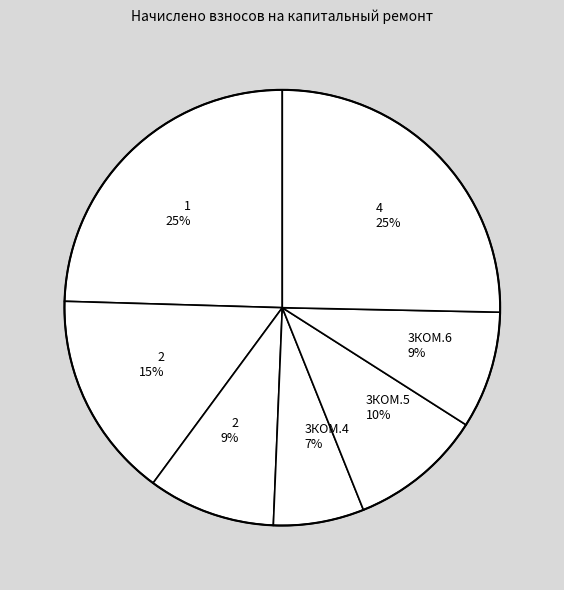

Is there a majority slice in this chart?

No